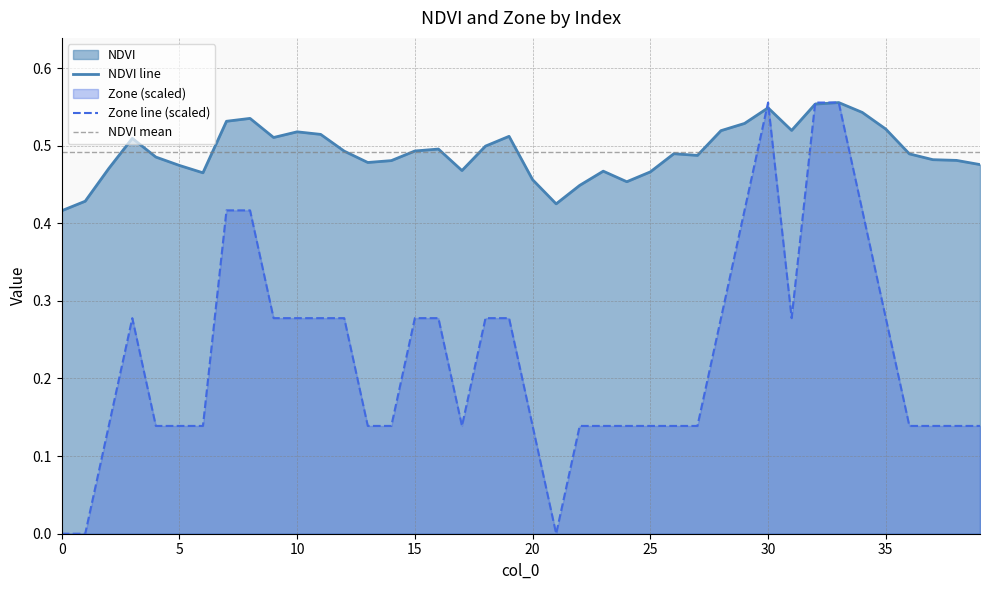

Where is the first local maximum for Zone?

3